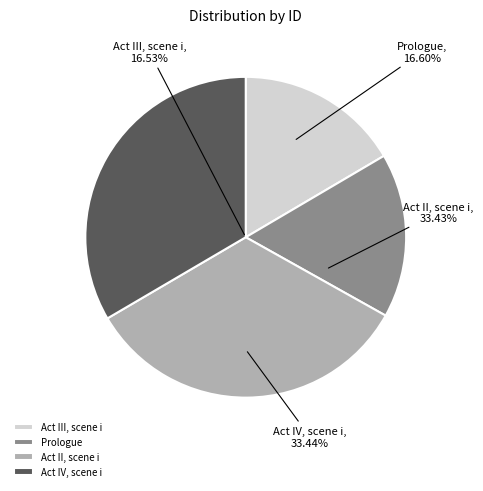

What is the change in value from Prologue to Act IV, scene i?

+11034